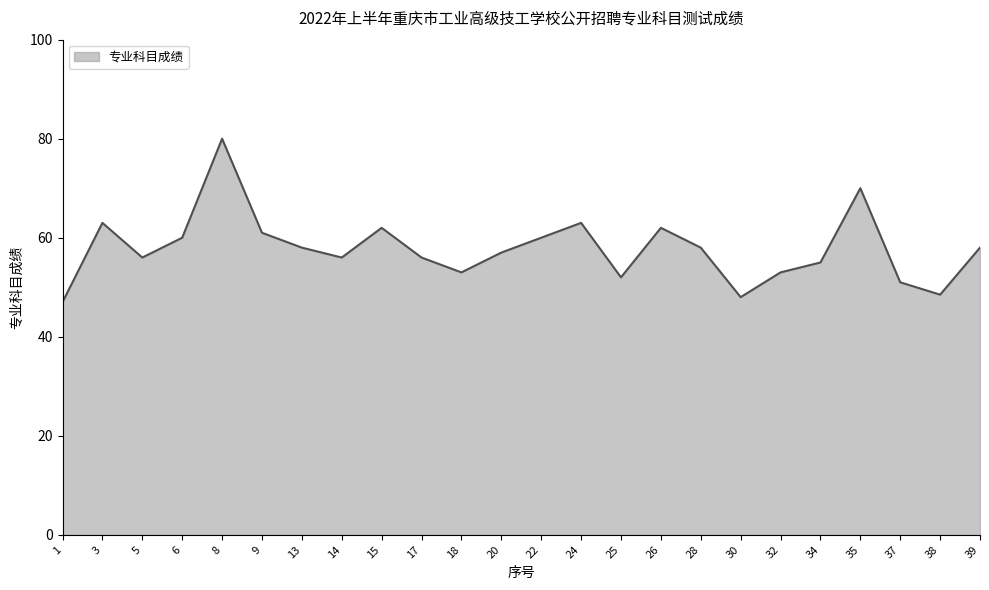

Is it true that the value at 25 is 13.1?

False